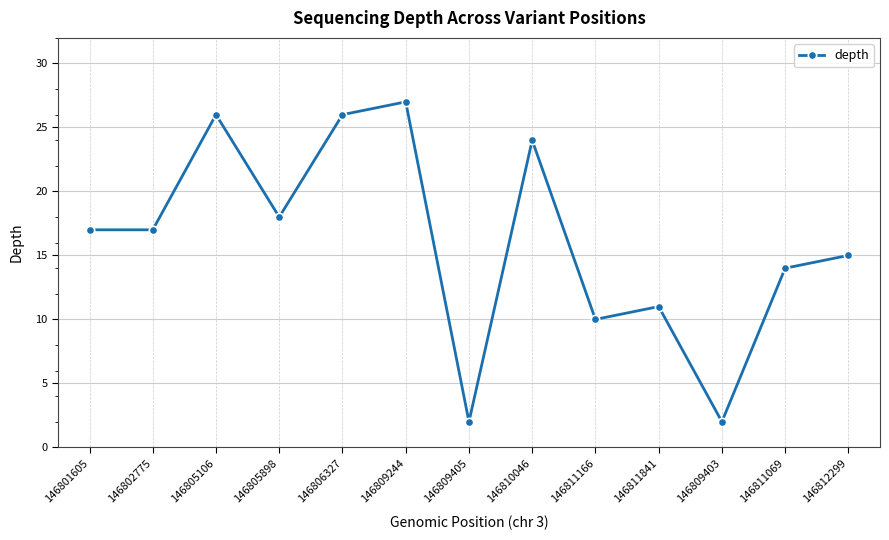

Reading right to left, transcribe all the data shown in this chart.

146812299=15	146811069=14	146809403=2	146811841=11	146811166=10	146810046=24	146809405=2	146809244=27	146806327=26	146805898=18	146805106=26	146802775=17	146801605=17